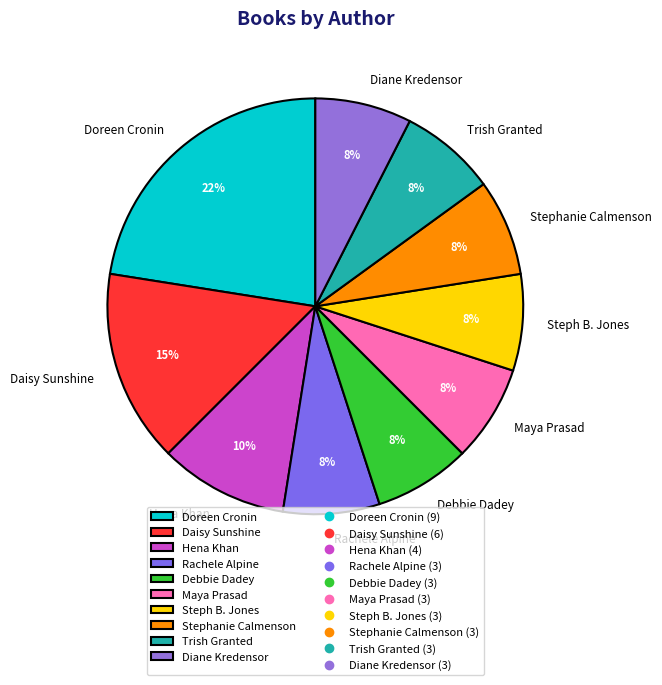

How many segments does this pie chart have?

10